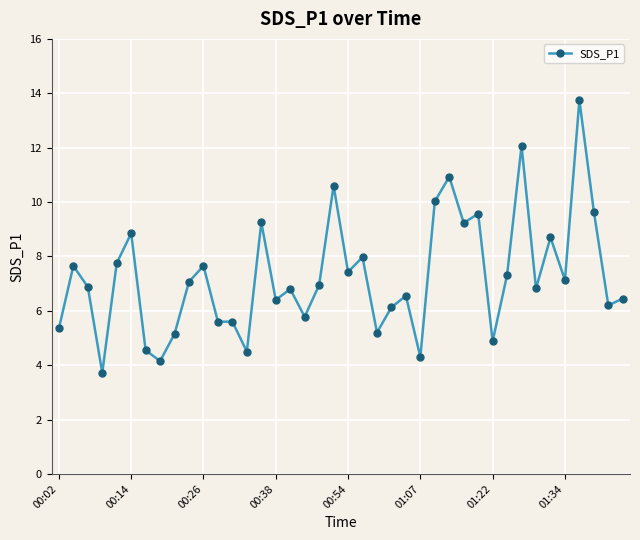

What is the difference between the maximum and minimum values?

10.0